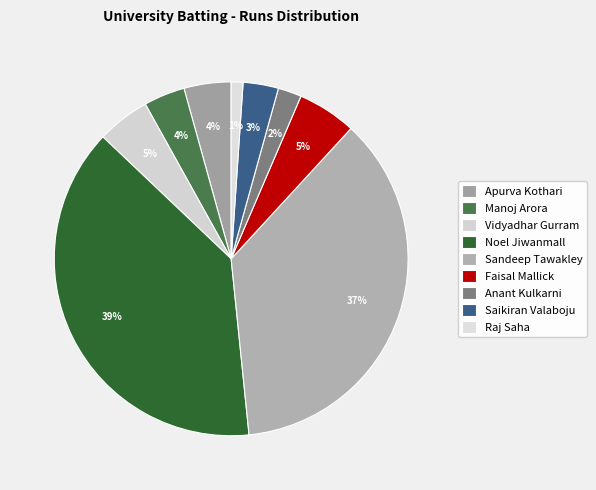

How much of the chart is everything except Saikiran Valaboju?

96.8%